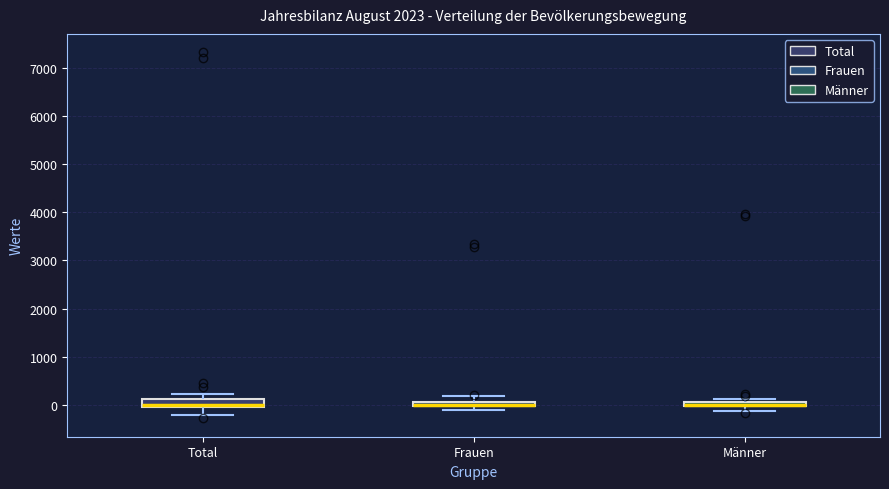

Where is the upper edge of the box for Männer on the y-axis? The values are not printed on the chart, so give them approximately, as read against the axis.

100